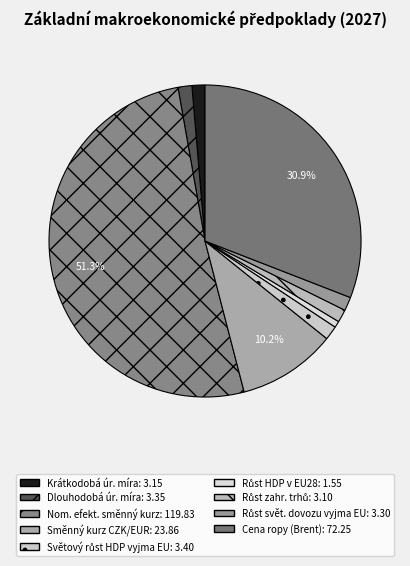

How many segments does this pie chart have?

9